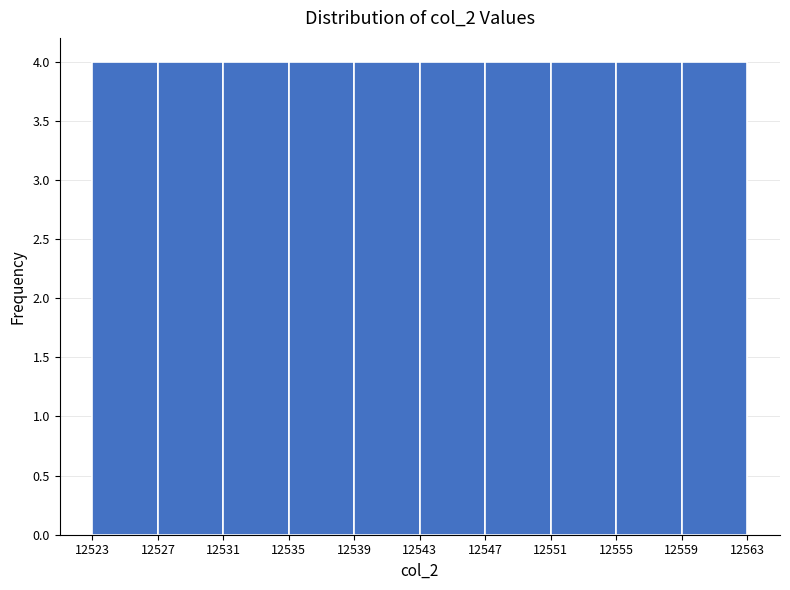

Reading left to right, list every bar in this chart as the range it spans on the x-axis followed by its height. The values are not printed on the chart, so give them approximately, as read against the axis.

12523 to 12527: 4
12527 to 12531: 4
12531 to 12535: 4
12535 to 12539: 4
12539 to 12543: 4
12543 to 12547: 4
12547 to 12551: 4
12551 to 12555: 4
12555 to 12559: 4
12559 to 12563: 4